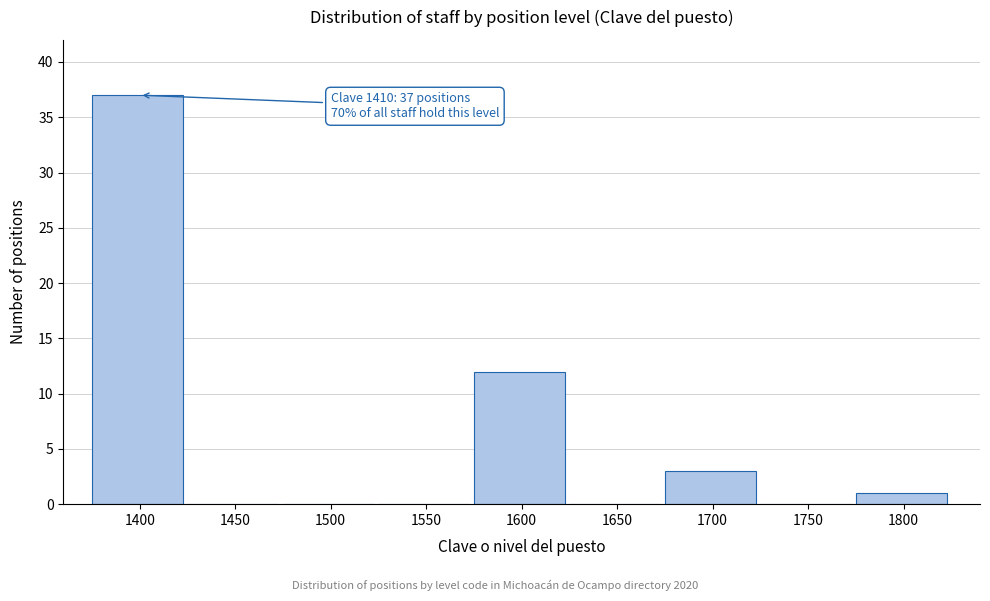

Reading right to left, extract all data points from this chart.

1800=1	1750=0	1700=3	1650=0	1600=12	1550=0	1500=0	1450=0	1400=37